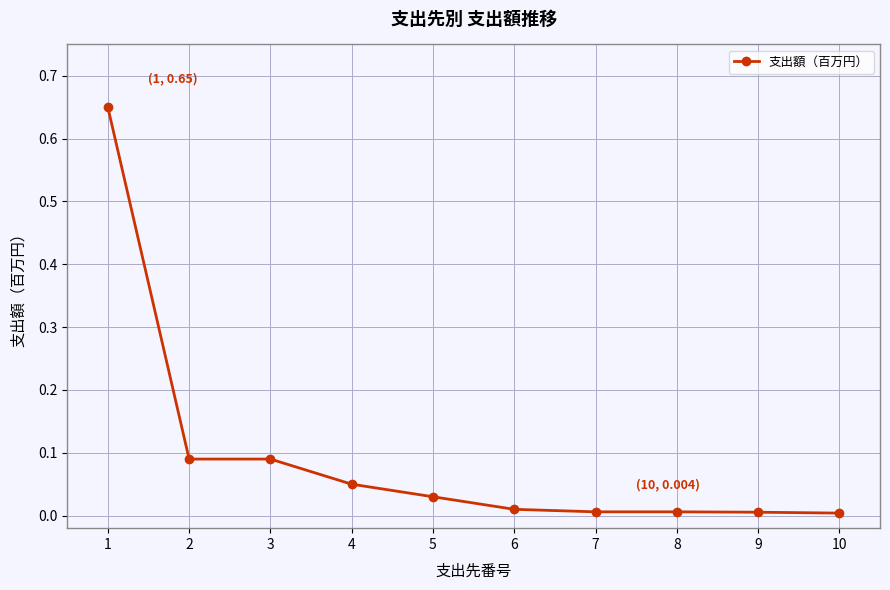

Does the chart display data point markers on the line(s)?

Yes